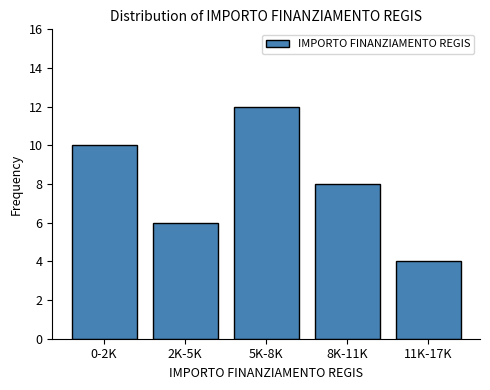

Reading right to left, list all the values displayed in this chart.

11K-17K=4	8K-11K=8	5K-8K=12	2K-5K=6	0-2K=10